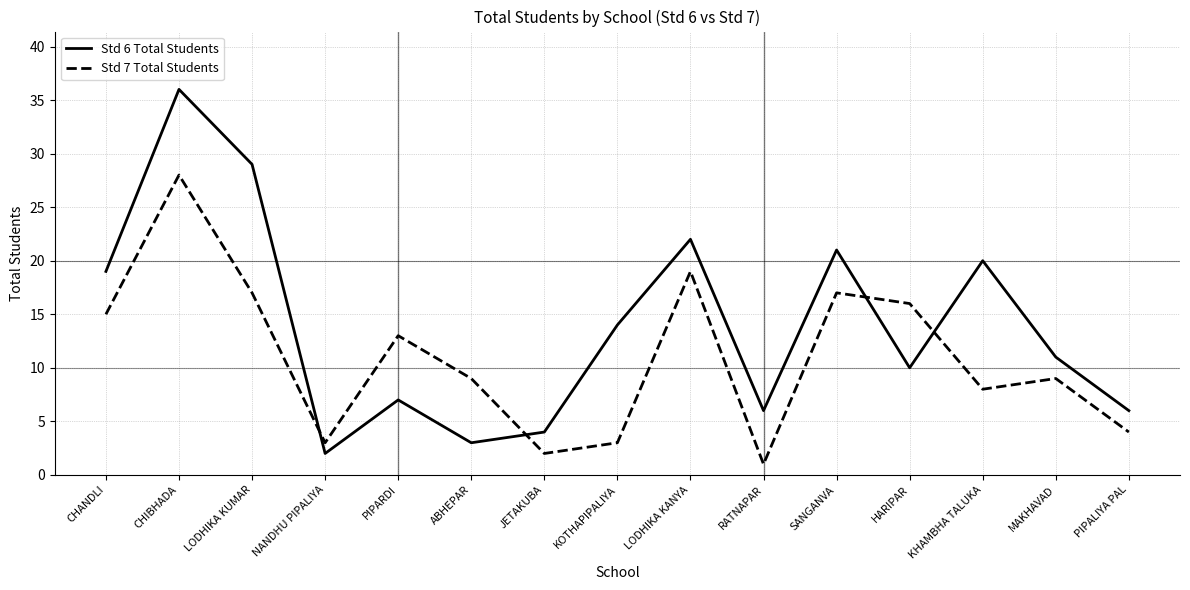

Rank the series by their average value, from highest to lowest.

Std 6 Total Students, Std 7 Total Students